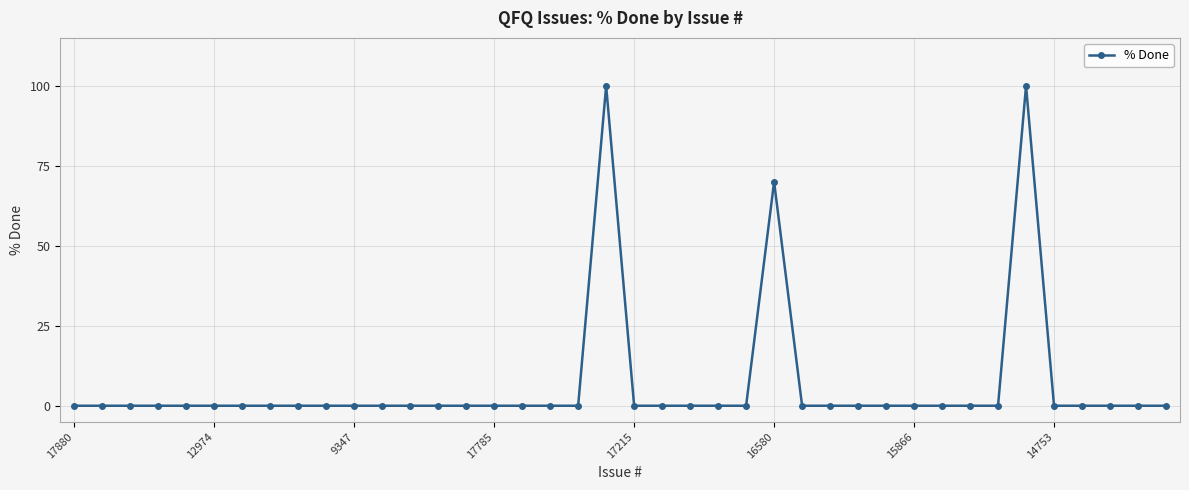

What is the greatest value displayed?

100